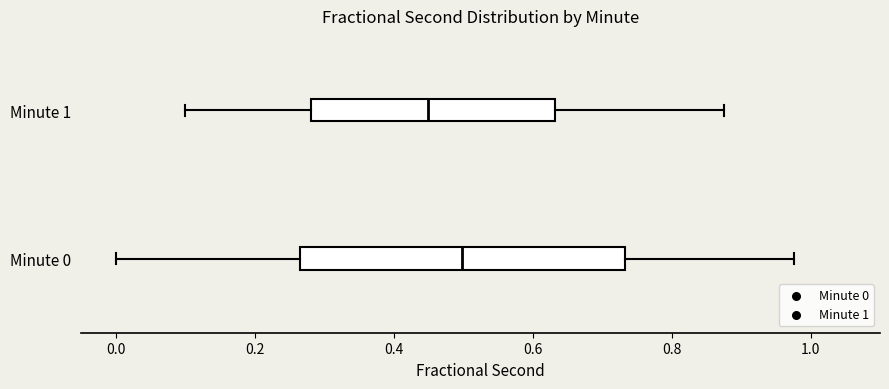

Which box's median line is the furthest to the right?

Minute 0